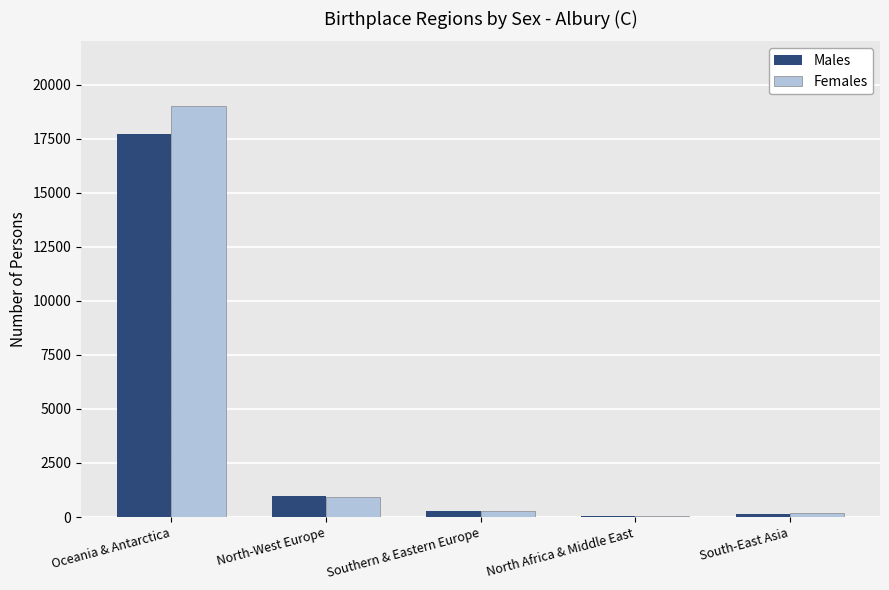

What are all the series names shown in the legend?

Males, Females